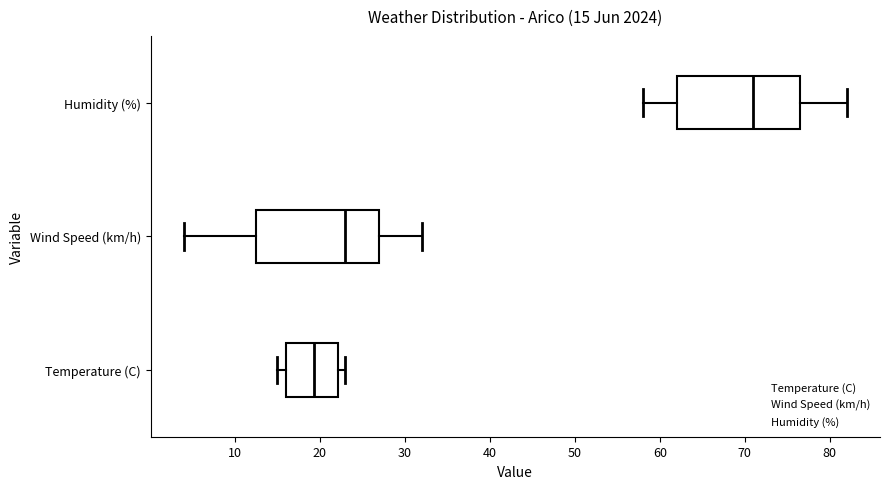

Which box has the furthest to the right median line?

Humidity (%)